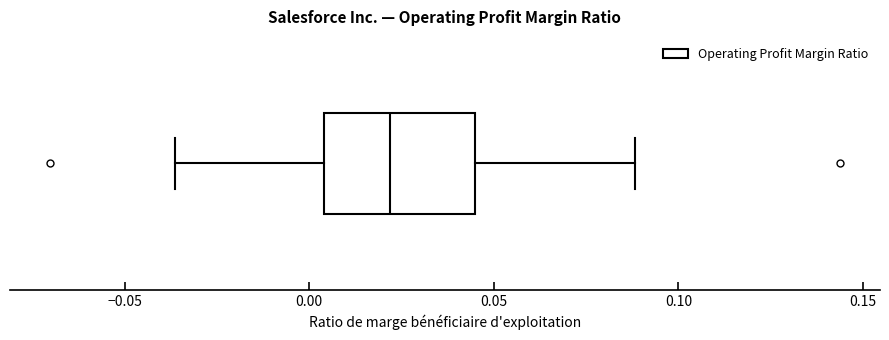

Where does the median line of the box sit on the x-axis? The values are not printed on the chart, so give them approximately, as read against the axis.

0.020